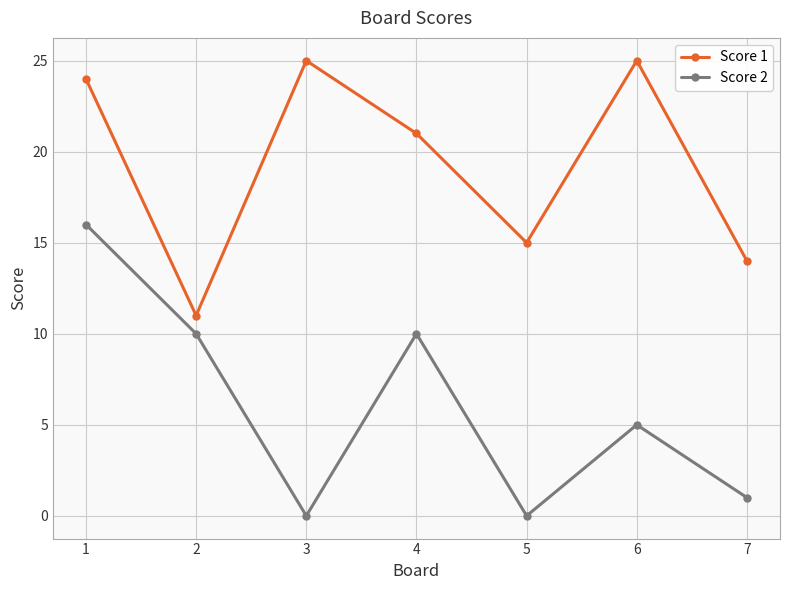

Which series changed the most between 5 and 6?

Score 1